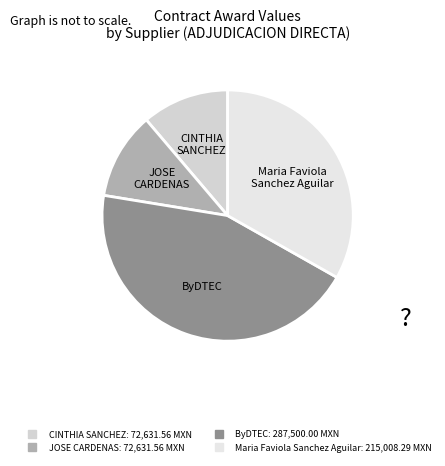

What is the largest slice in the pie chart?

ByDTEC TECNOLOGIA EN HARDWARE